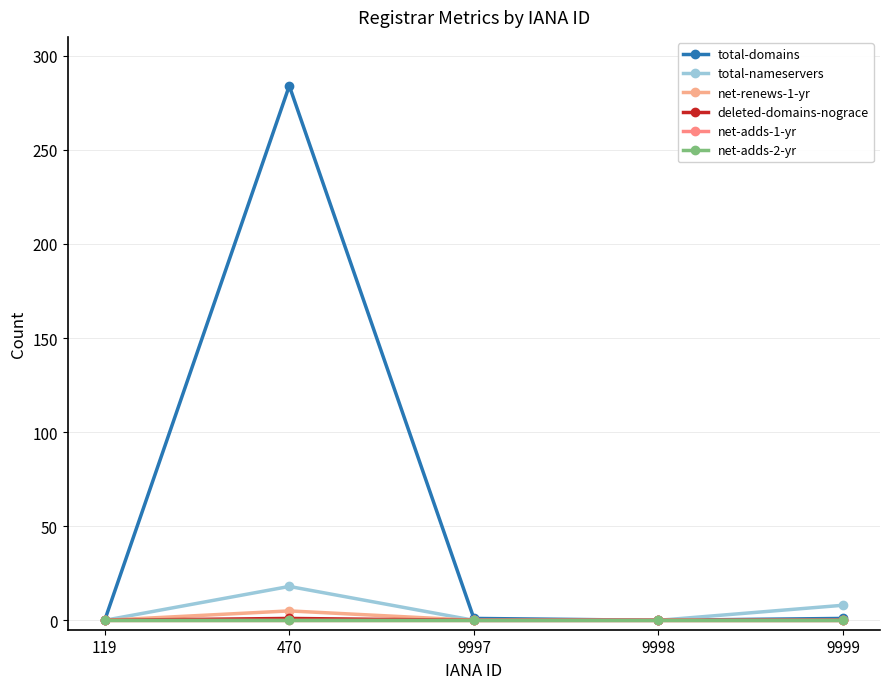

At how many categories does at least one series exceed 248?

1